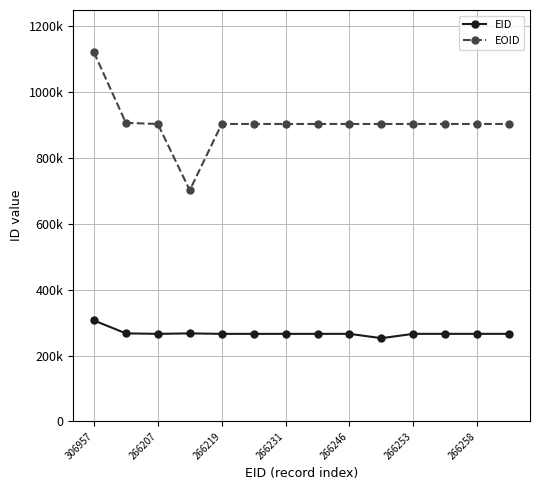

Does the chart have visible grid lines?

Yes